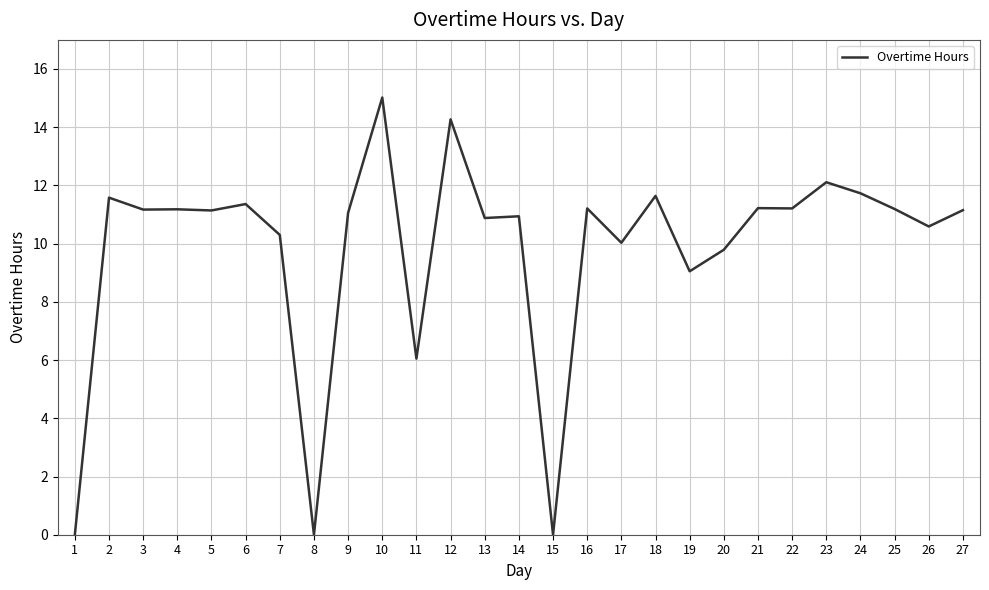

Where is the data nearest to the value 7?

11